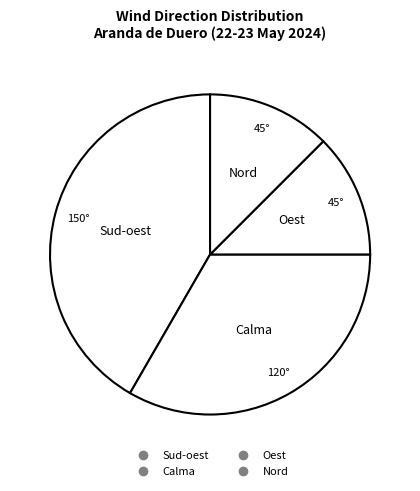

Does any single category account for the majority?

No